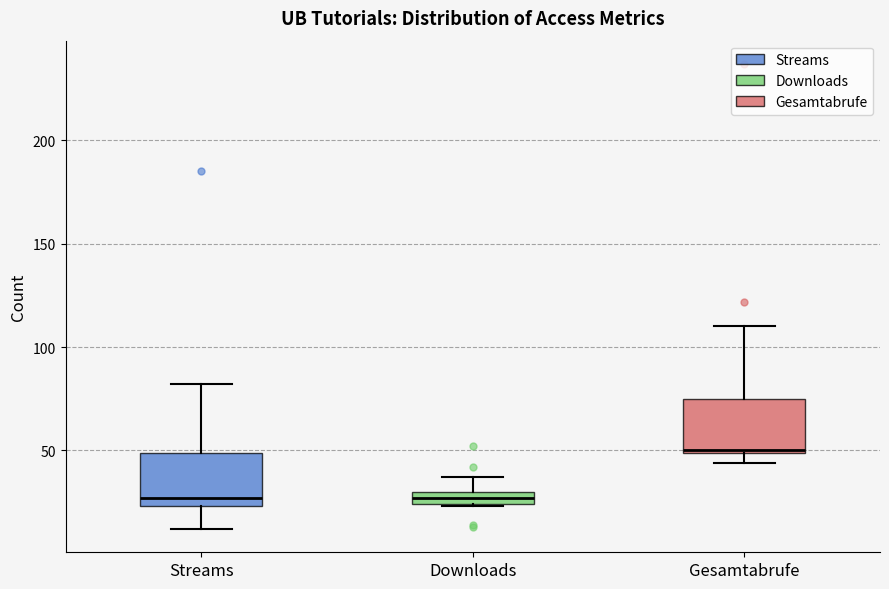

Which box's median line is the highest?

Gesamtabrufe